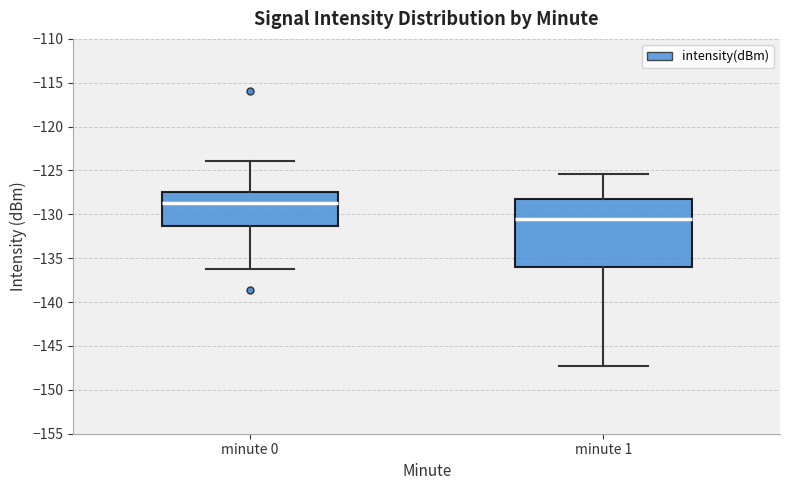

Reading left to right, transcribe this box plot: for each box, give where its median line is, the range the box spans, and where its two whiskers end, as read against the y-axis. The values are not printed on the chart, so give them approximately, as read against the axis.

minute 0: median -128.5, box -131.5 to -127.5, whiskers -136.0 to -124.0
minute 1: median -130.5, box -136.0 to -128.5, whiskers -147.5 to -125.5